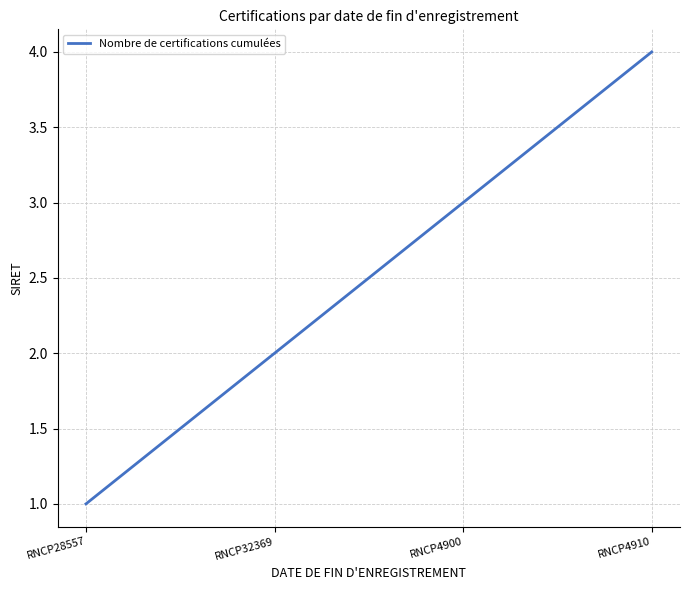

What is the greatest value displayed?

4